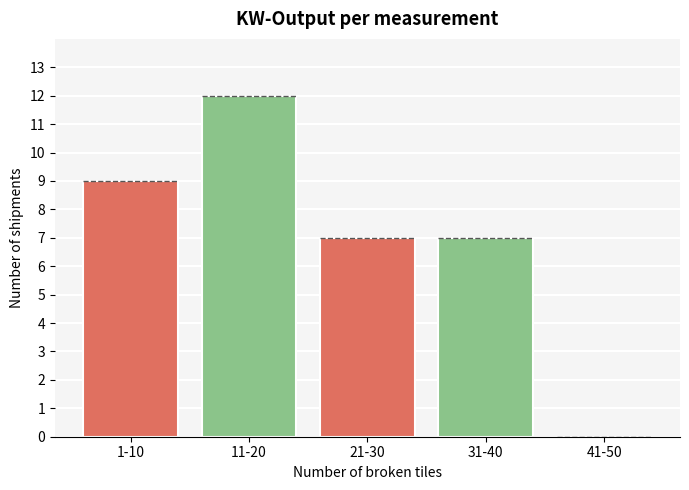

Reading right to left, transcribe all the data shown in this chart.

41-50=0	31-40=7	21-30=7	11-20=12	1-10=9